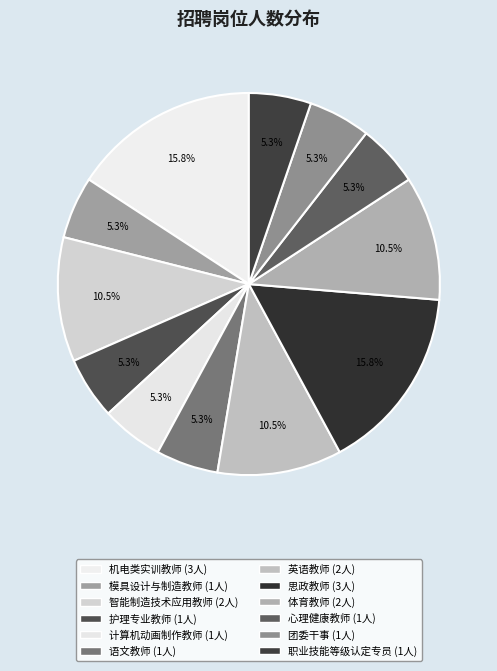

How many segments does this pie chart have?

12